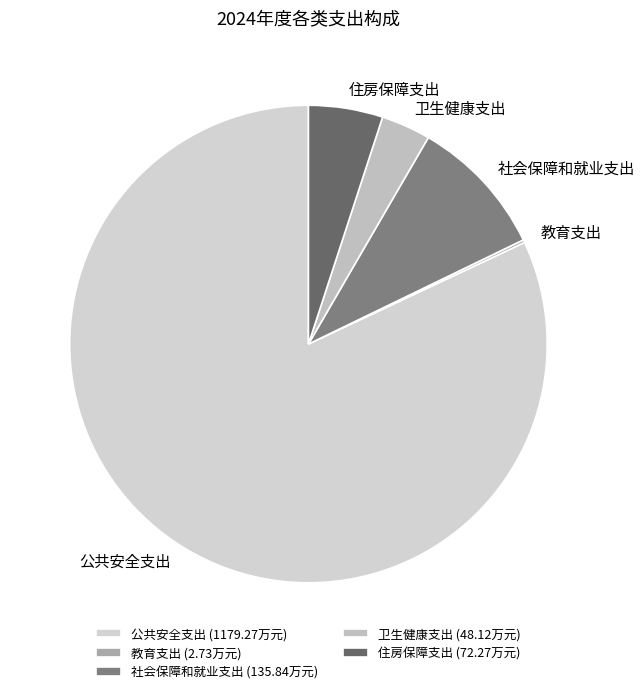

Between 卫生健康支出 and 社会保障和就业支出, which is larger?

社会保障和就业支出